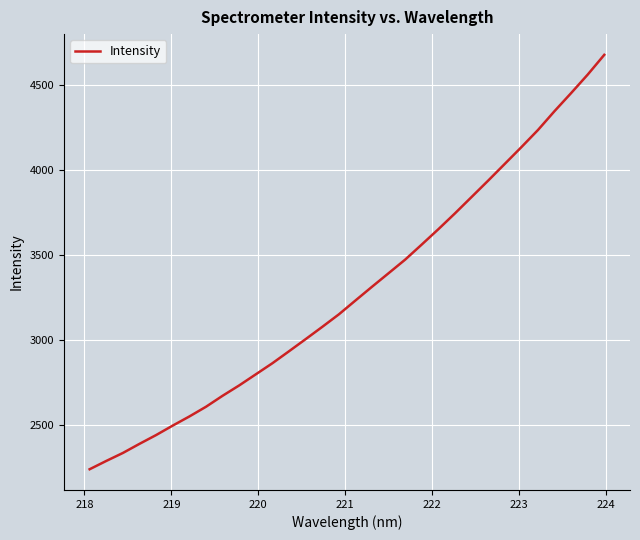

What is the greatest value displayed?

4675.1